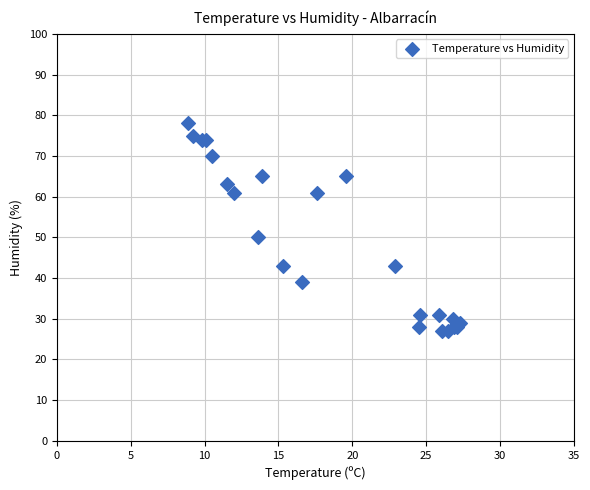

What Y value in the scatter plot is closest to 52?

50